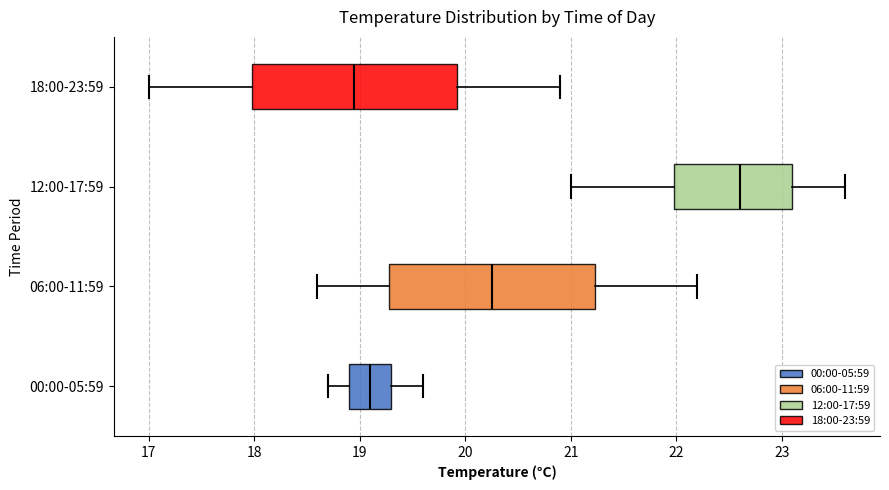

Reading bottom to top, read every box against the x-axis: the position of its median line, the range the box covers, and the ends of its whiskers. The values are not printed on the chart, so give them approximately, as read against the axis.

00:00-05:59: median 19.1, box 18.9 to 19.3, whiskers 18.7 to 19.6
06:00-11:59: median 20.3, box 19.3 to 21.2, whiskers 18.6 to 22.2
12:00-17:59: median 22.6, box 22.0 to 23.1, whiskers 21.0 to 23.6
18:00-23:59: median 19.0, box 18.0 to 19.9, whiskers 17.0 to 20.9